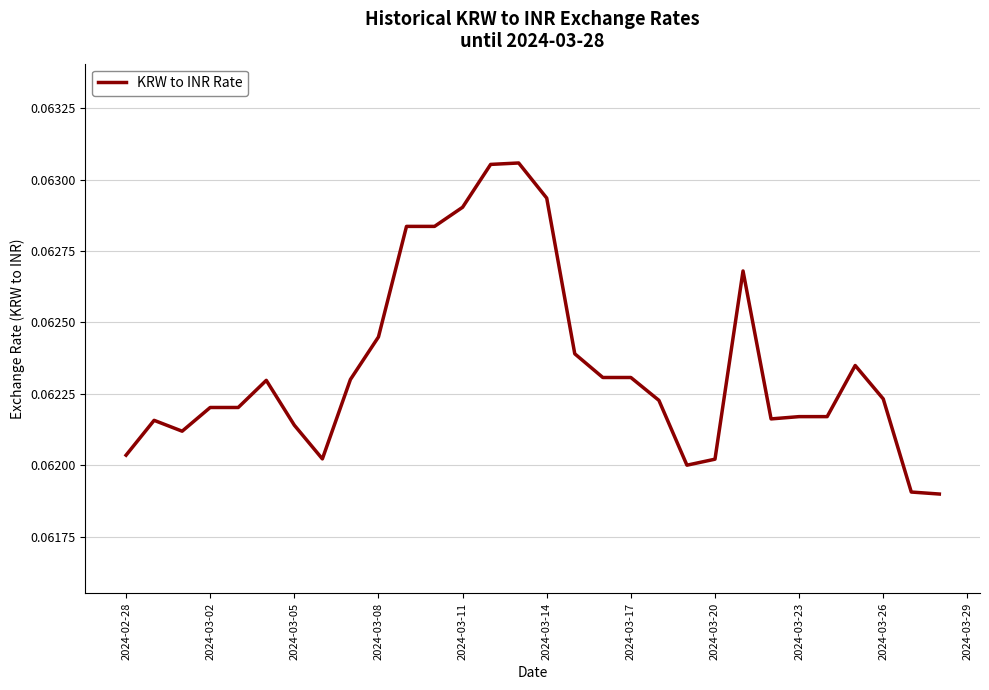

How many interior local valleys (lower than both neighbors) does the data have?

4